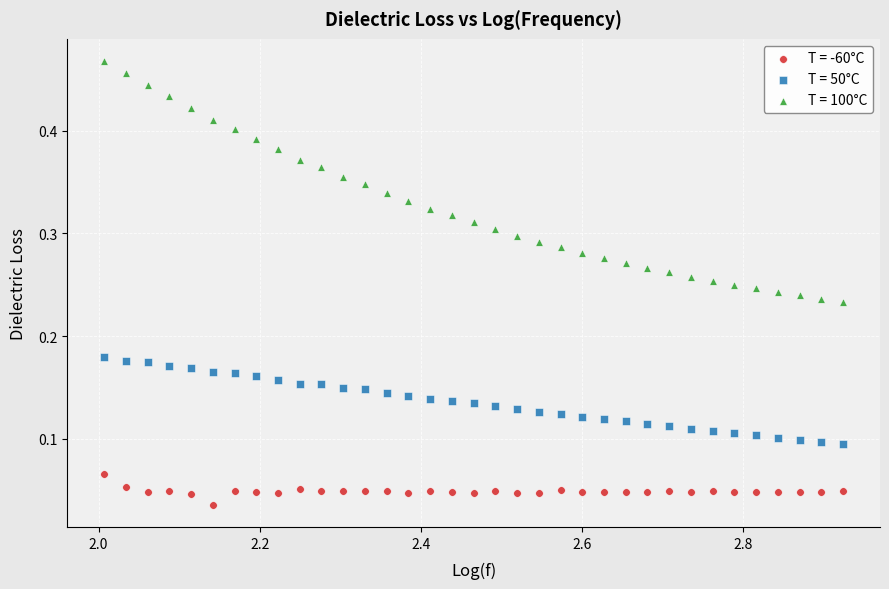

Which series contains the lowest Y value?

T = -60°C